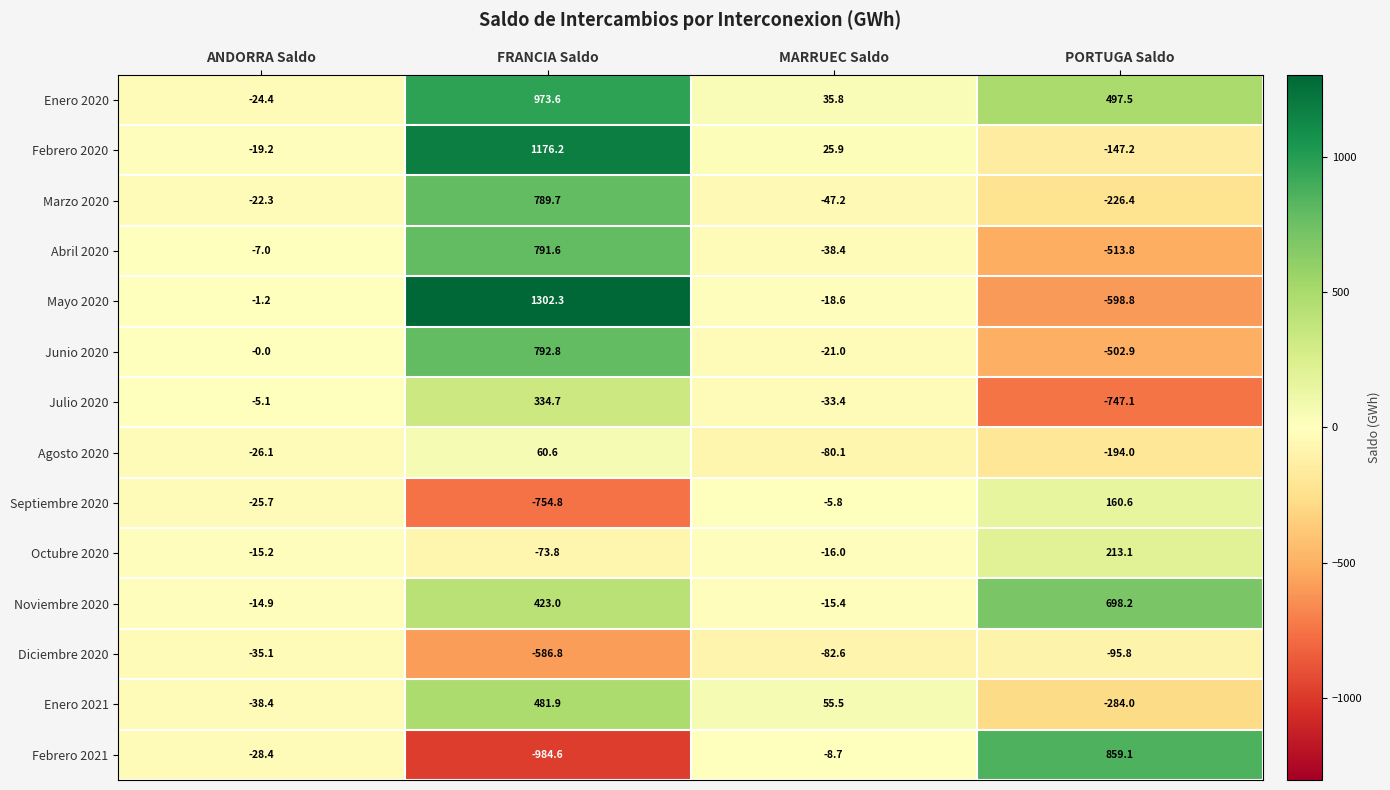

How many negative values does the Marzo 2020 series have?

3